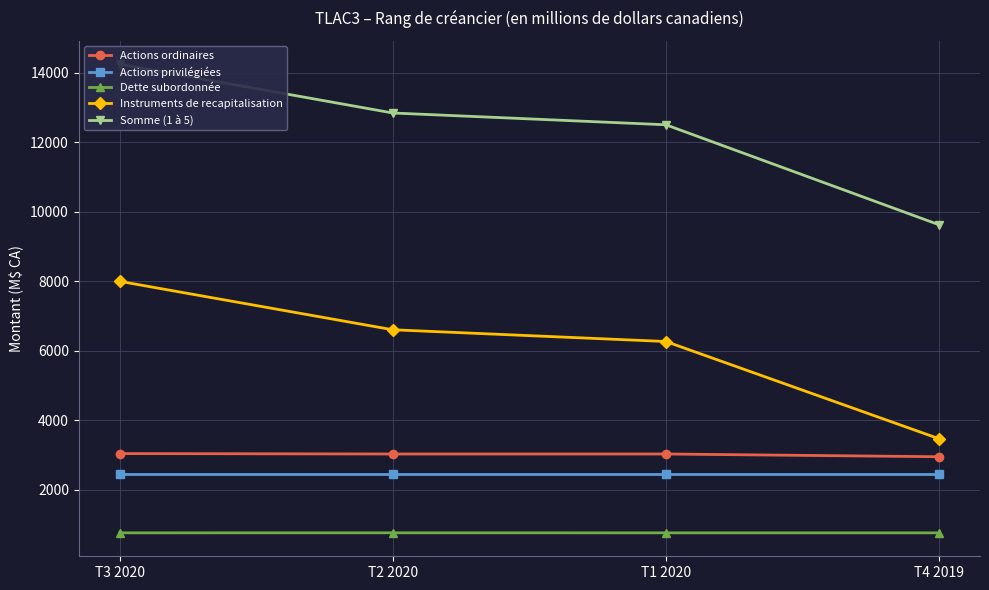

True or false: Instruments de recapitalisation and Actions privilégiées cross at least once.

False